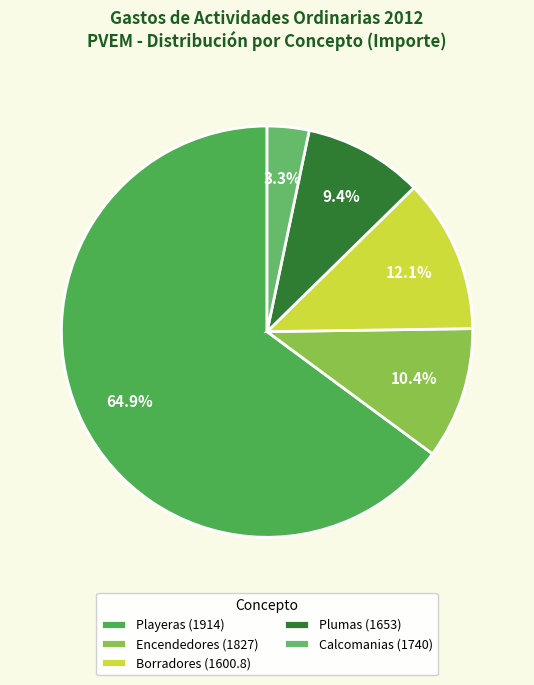

How many segments does this pie chart have?

5